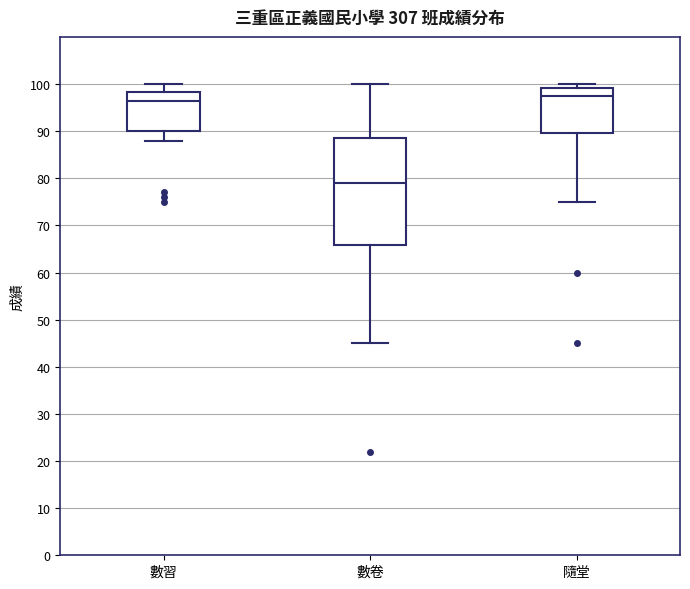

Where is the upper edge of the box for 數卷 on the y-axis? The values are not printed on the chart, so give them approximately, as read against the axis.

89